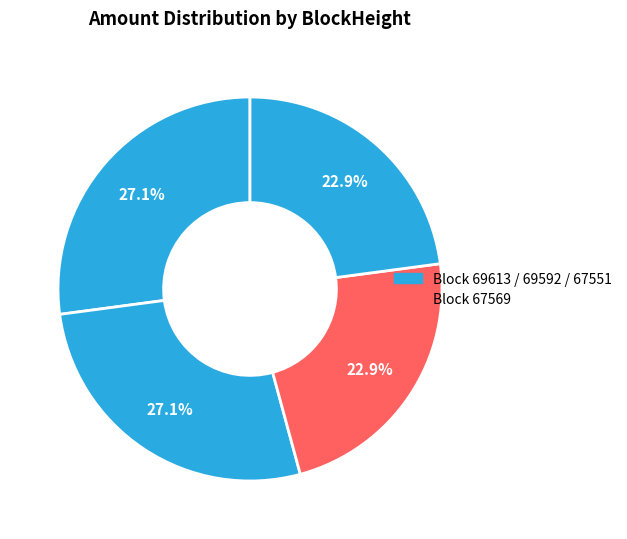

To the nearest percent, what portion does 67569 represent?

23%